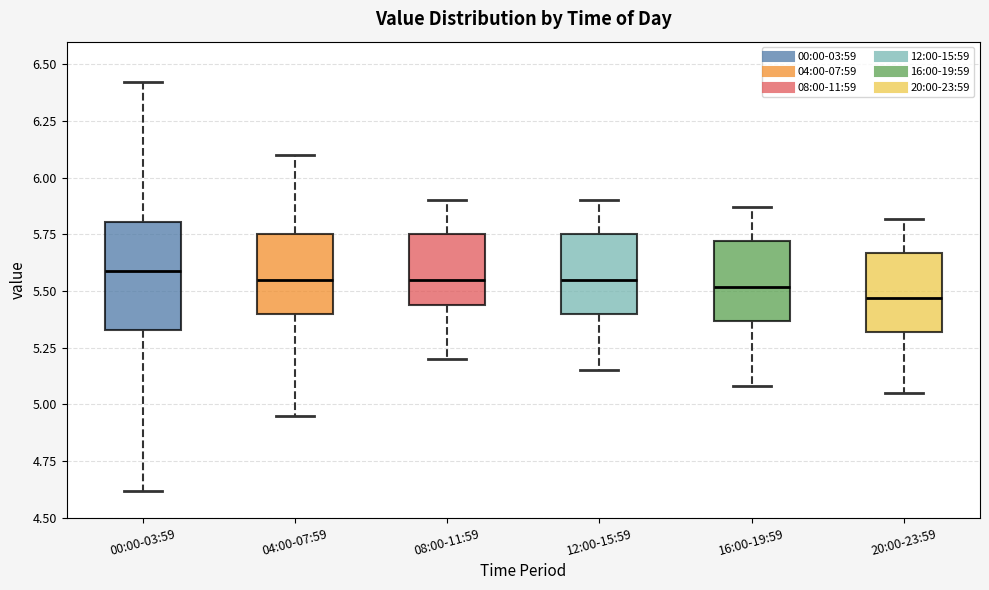

Reading left to right, read every box against the y-axis: the position of its median line, the range the box covers, and the ends of its whiskers. The values are not printed on the chart, so give them approximately, as read against the axis.

00:00-03:59: median 5.60, box 5.35 to 5.80, whiskers 4.60 to 6.40
04:00-07:59: median 5.55, box 5.40 to 5.75, whiskers 4.95 to 6.10
08:00-11:59: median 5.55, box 5.45 to 5.75, whiskers 5.20 to 5.90
12:00-15:59: median 5.55, box 5.40 to 5.75, whiskers 5.15 to 5.90
16:00-19:59: median 5.50, box 5.35 to 5.70, whiskers 5.10 to 5.85
20:00-23:59: median 5.45, box 5.30 to 5.65, whiskers 5.05 to 5.80